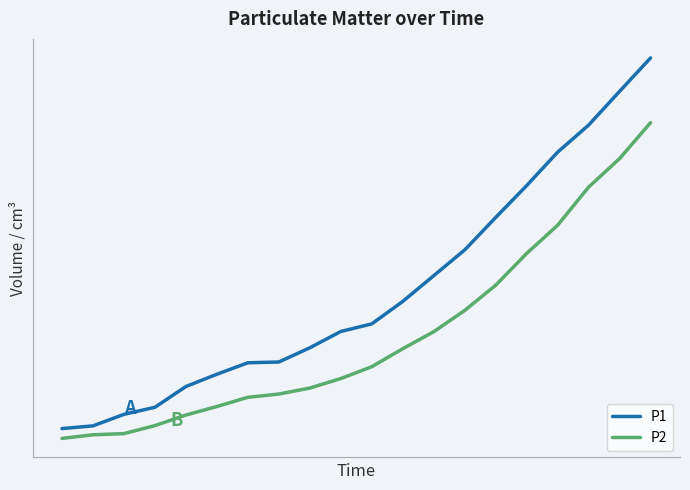

Does the chart display data point markers on the line(s)?

No